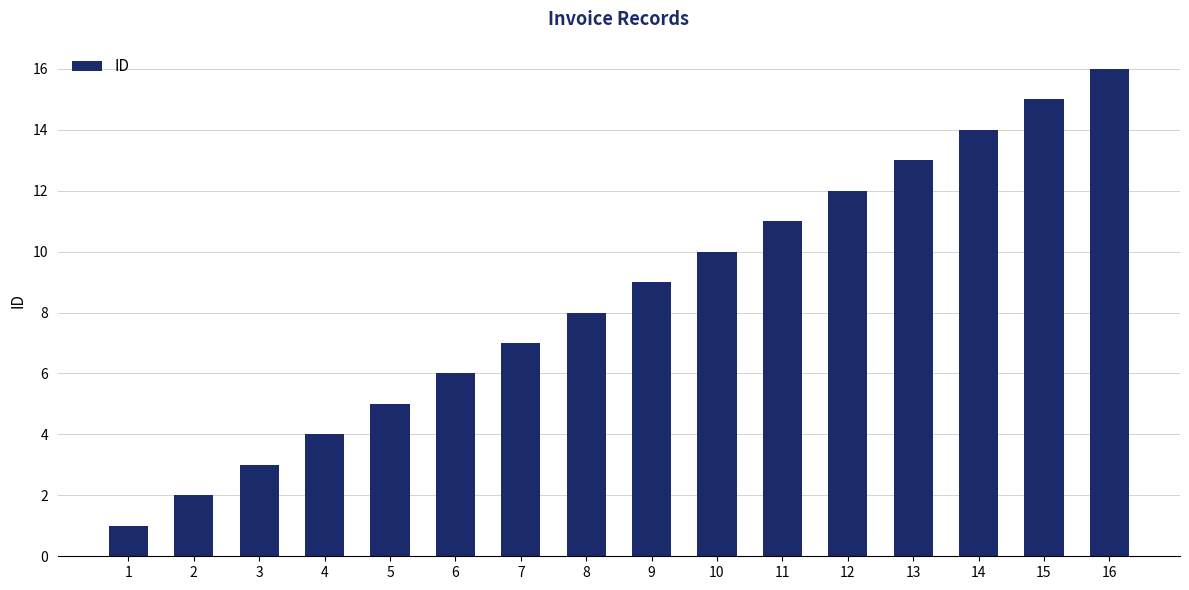

Which label corresponds to the largest value in the chart?

16